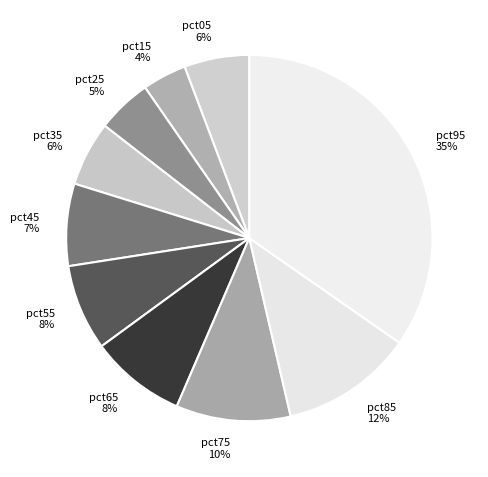

Between pct35 and pct75, which is larger?

pct75